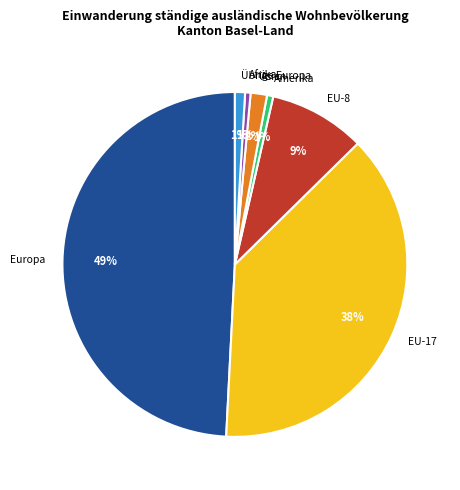

To the nearest percent, what portion does EU-8 represent?

9%